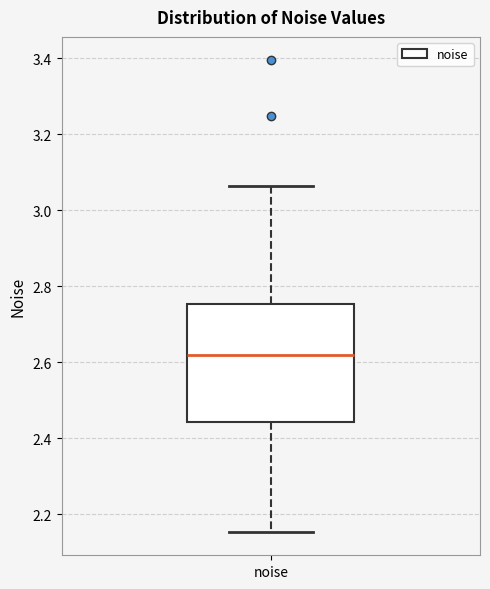

Transcribe this box plot: give where the median line is, the range the box spans, and where the two whiskers end, as read against the y-axis. The values are not printed on the chart, so give them approximately, as read against the axis.

median 2.62, box 2.44 to 2.76, whiskers 2.16 to 3.06